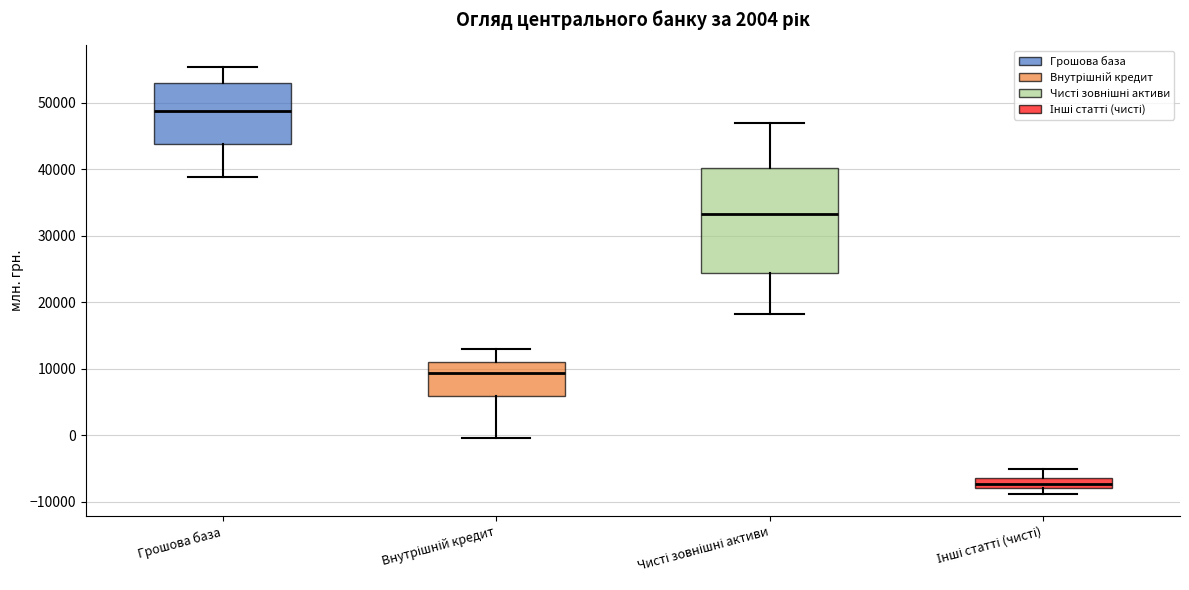

Which box has the highest median line?

Грошова база